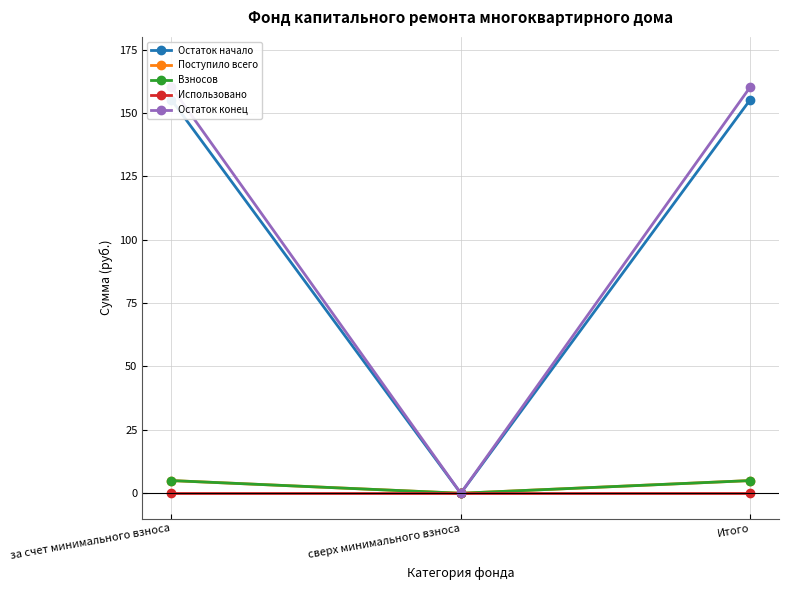

The value of Использовано at за счет минимального взноса is 0.0. True or false?

True